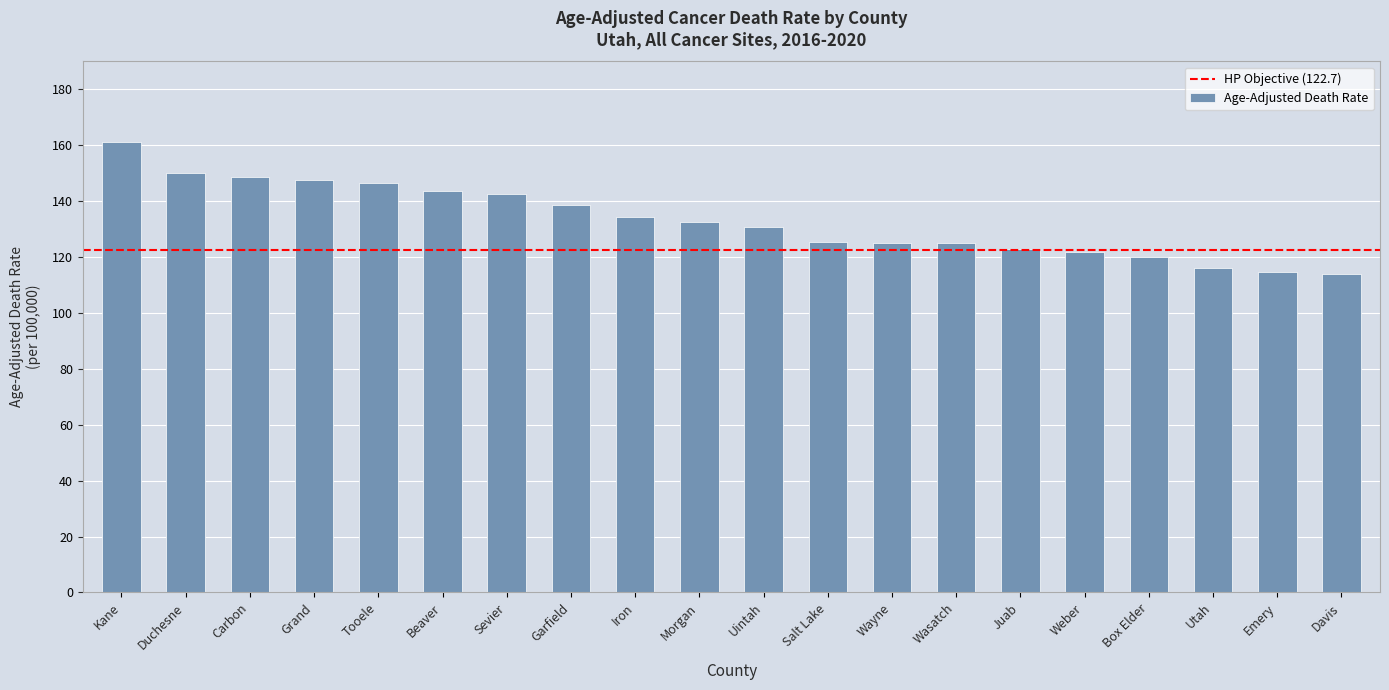

What is the value of the 16th bar from the left?

122.0